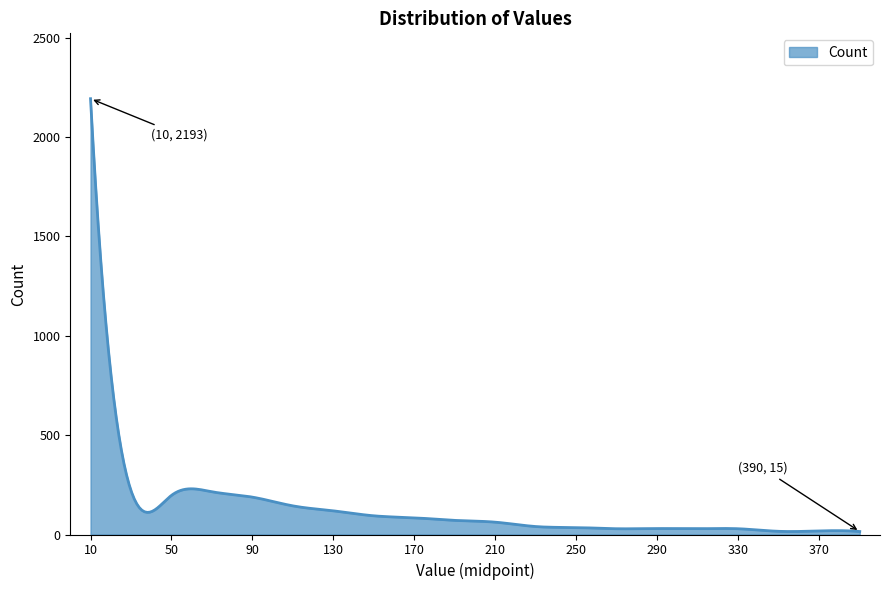

How many lines are shown in the chart?

1